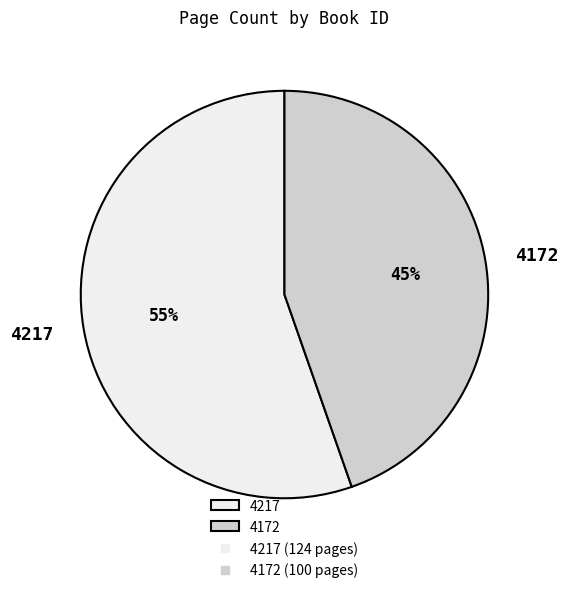

The 4217 slice represents 55% of the pie. True or false?

True